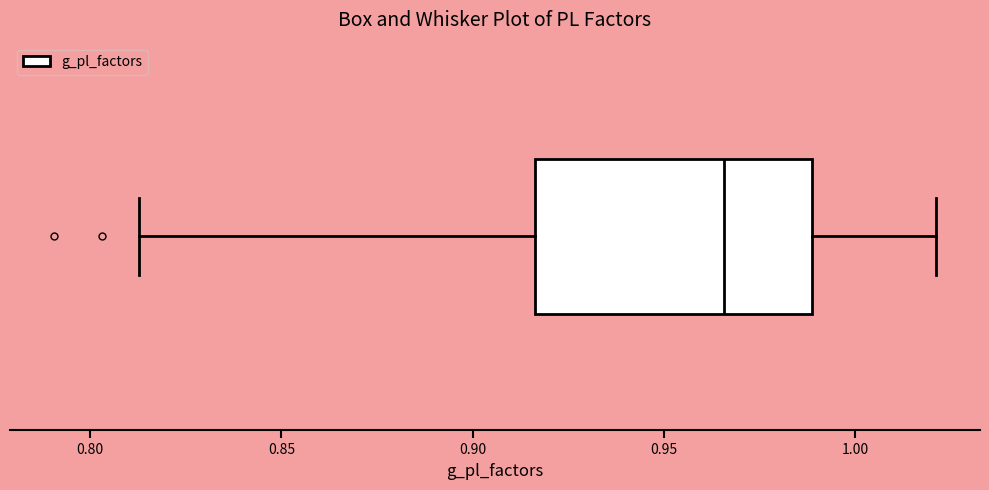

Read this box plot against the x-axis: the position of the median line, the range covered by the box, and the ends of both whiskers. The values are not printed on the chart, so give them approximately, as read against the axis.

median 0.965, box 0.915 to 0.990, whiskers 0.815 to 1.020